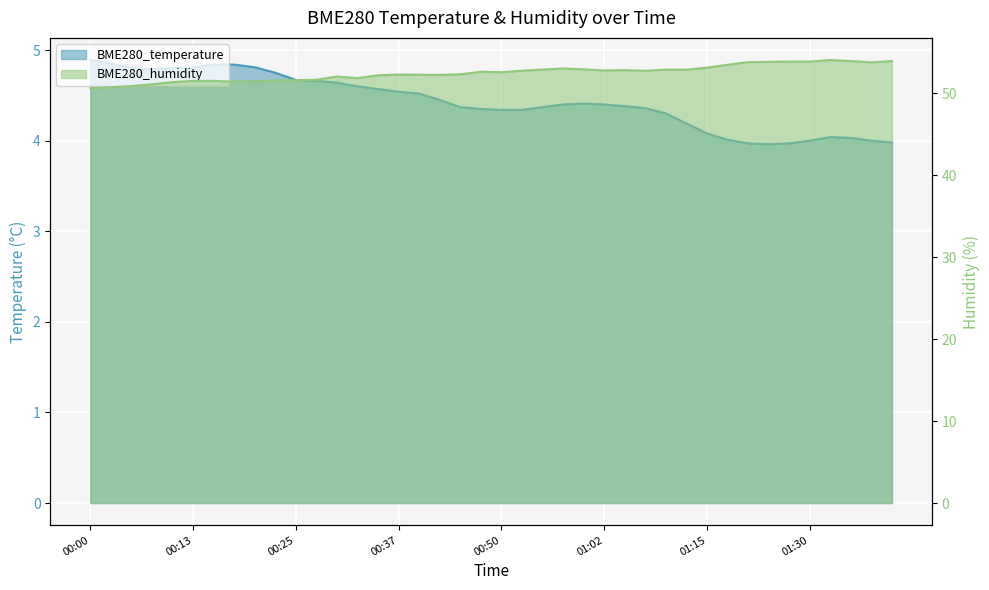

Reading left to right, extract all data points from this chart.

BME280_temperature: 00:00=4.9	00:03=4.8	00:05=4.8	00:08=4.8	00:10=4.8	00:13=4.8	00:15=4.8	00:18=4.8	00:20=4.8	00:23=4.8	00:25=4.7	00:27=4.7	00:30=4.6	00:32=4.6	00:35=4.6	00:37=4.5	00:40=4.5	00:42=4.5	00:45=4.4	00:47=4.3	00:50=4.3	00:52=4.3	00:55=4.4	00:57=4.4	01:00=4.4	01:02=4.4	01:05=4.4	01:07=4.4	01:10=4.3	01:12=4.2	01:15=4.1	01:18=4.0	01:21=4.0	01:24=4.0	01:27=4.0	01:30=4.0	01:32=4.0	01:35=4.0	01:37=4.0	01:40=4.0
BME280_humidity: 00:00=50.6	00:03=50.7	00:05=50.9	00:08=51.1	00:10=51.3	00:13=51.5	00:15=51.5	00:18=51.4	00:20=51.4	00:23=51.5	00:25=51.6	00:27=51.6	00:30=52.0	00:32=51.8	00:35=52.2	00:37=52.3	00:40=52.2	00:42=52.2	00:45=52.3	00:47=52.6	00:50=52.5	00:52=52.7	00:55=52.9	00:57=53.0	01:00=52.9	01:02=52.8	01:05=52.8	01:07=52.7	01:10=52.9	01:12=52.9	01:15=53.1	01:18=53.5	01:21=53.8	01:24=53.8	01:27=53.8	01:30=53.9	01:32=54.0	01:35=53.9	01:37=53.8	01:40=53.9